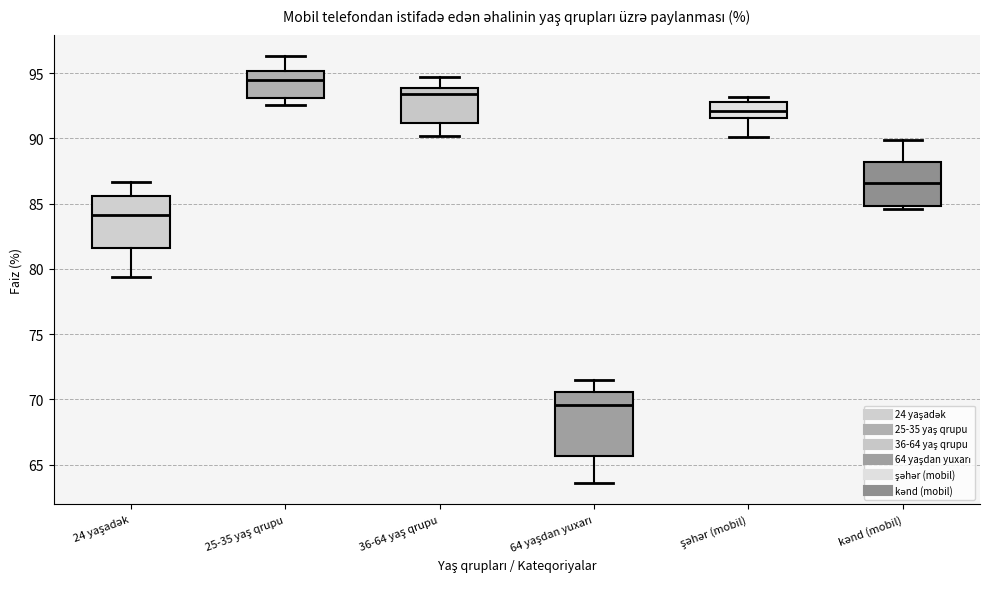

Comparing the boxes themselves (not the whiskers), which one is the tallest?

64 yaşdan yuxarı